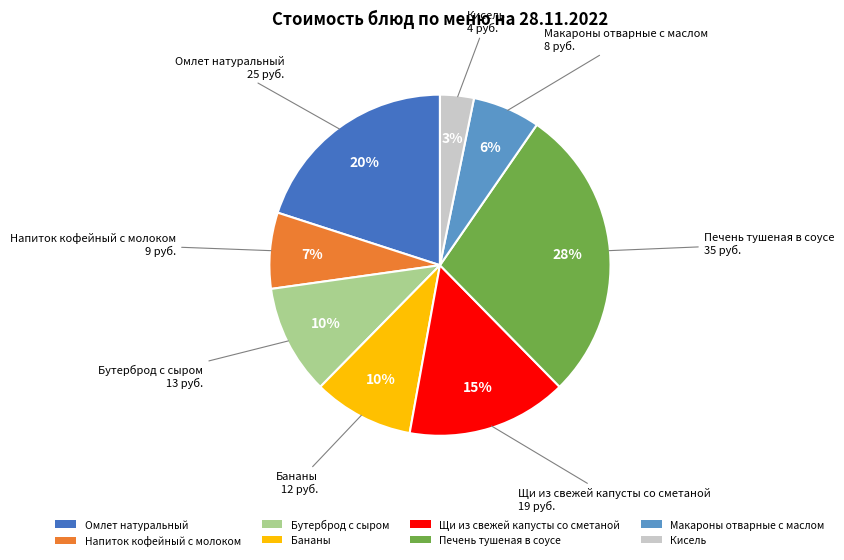

Between Бананы and Кисель, which is larger?

Бананы